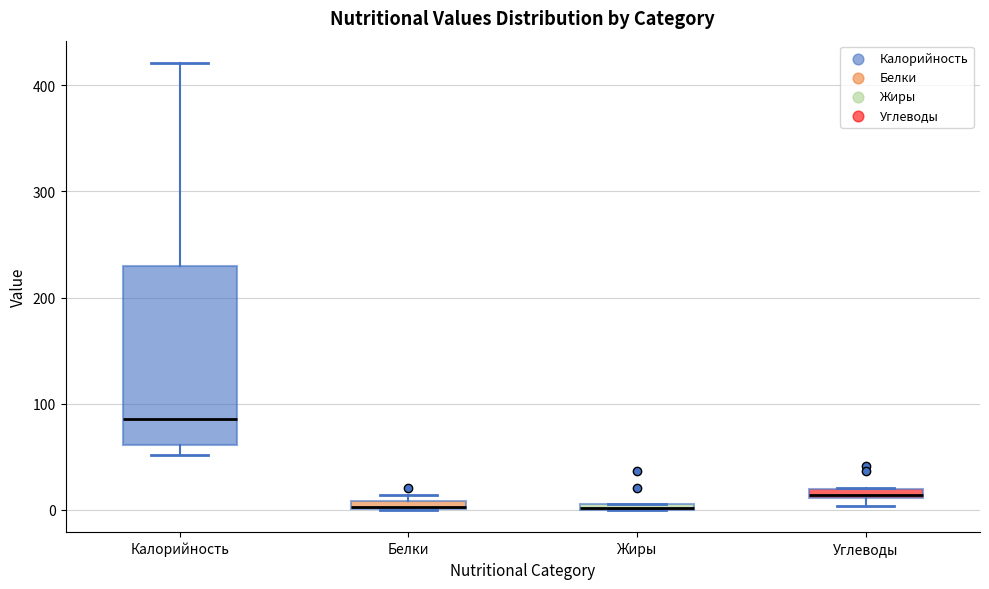

Where is the upper edge of the box for Жиры on the y-axis? The values are not printed on the chart, so give them approximately, as read against the axis.

10